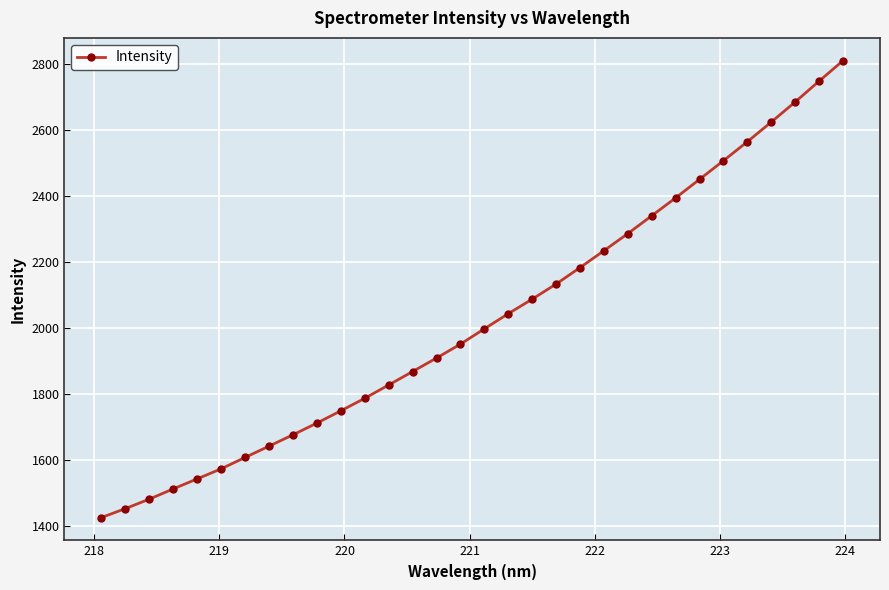

What is the difference between the maximum and second lowest values?

1354.4